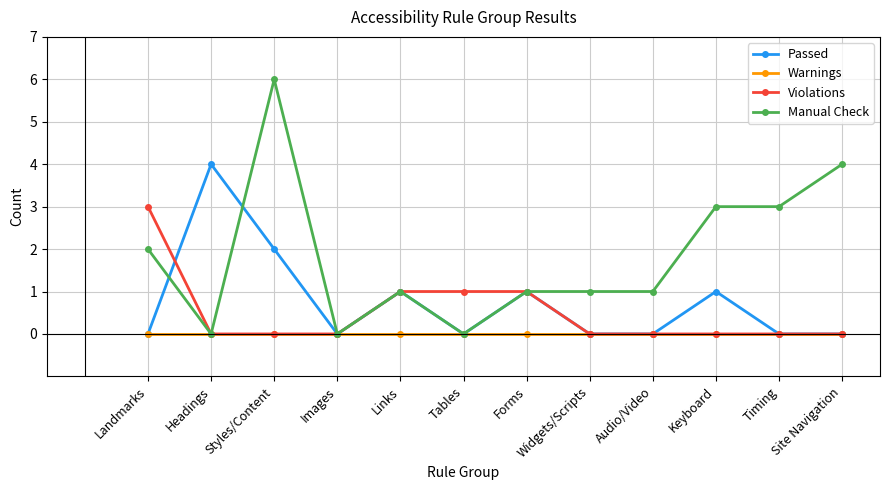

Count the number of categories in the chart.

12